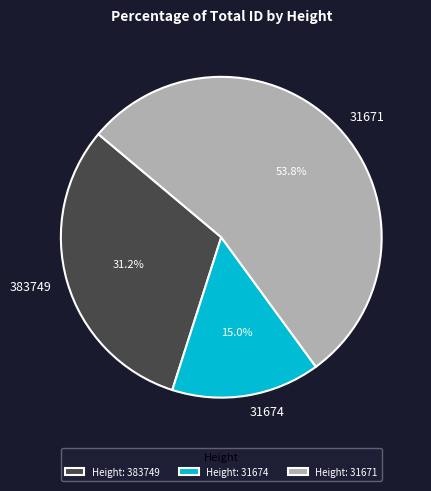

What percentage is the 31674 slice, to the nearest percent?

15%